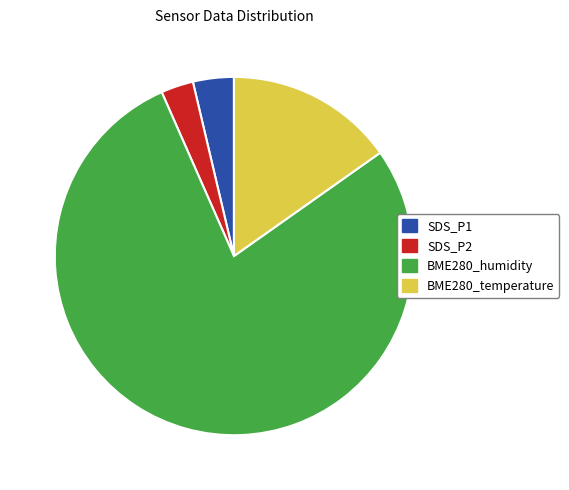

Count the number of slices in the pie.

4